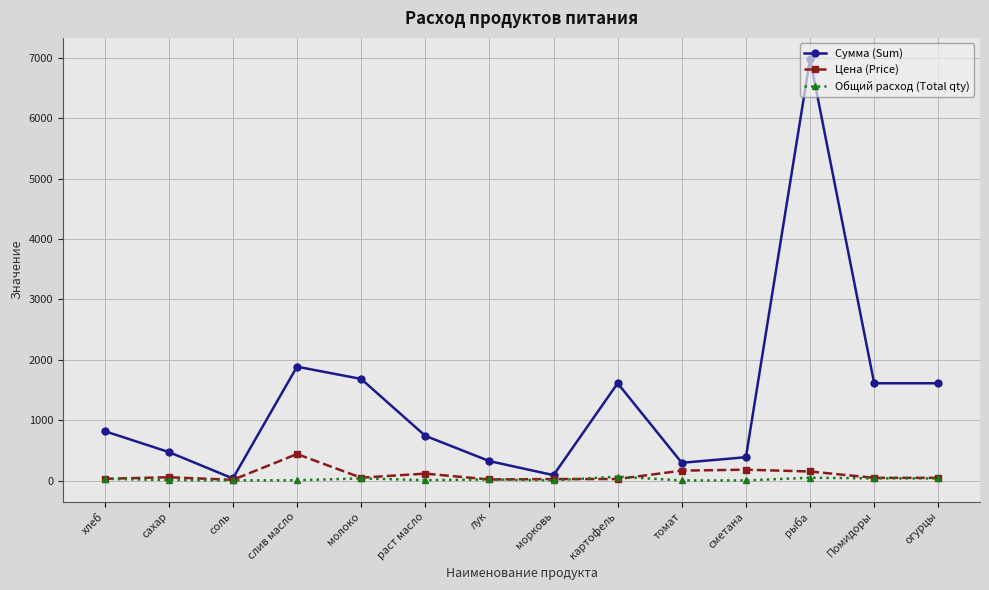

The value of Цена (Price) at картофель is 25.0. True or false?

True